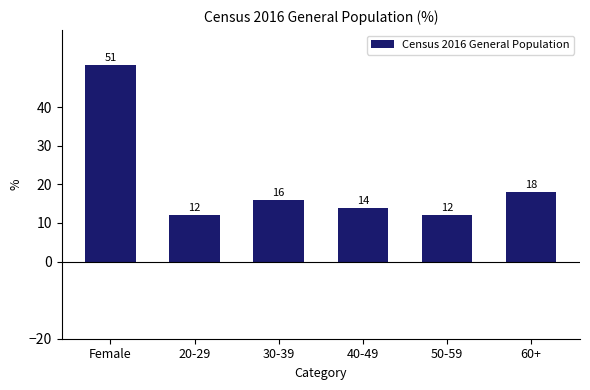

Reading left to right, what are all the values shown in this chart?

Female=51	20-29=12	30-39=16	40-49=14	50-59=12	60+=18